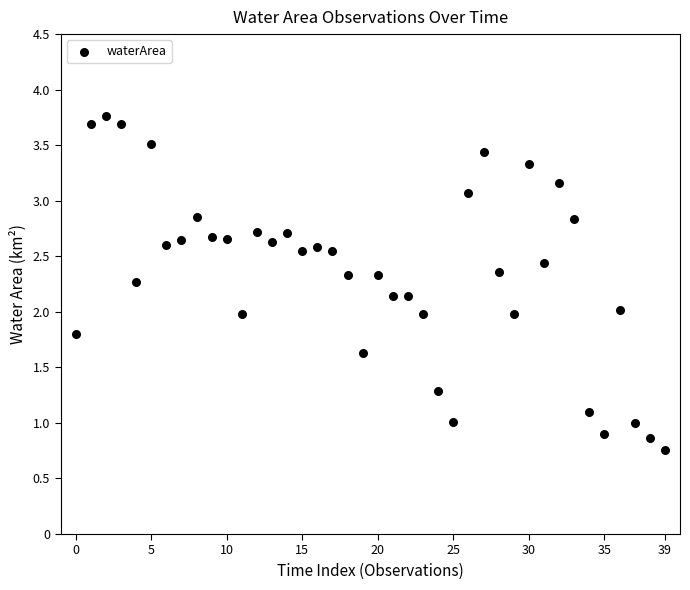

What is the range of Y values (max minus min)?

3.0